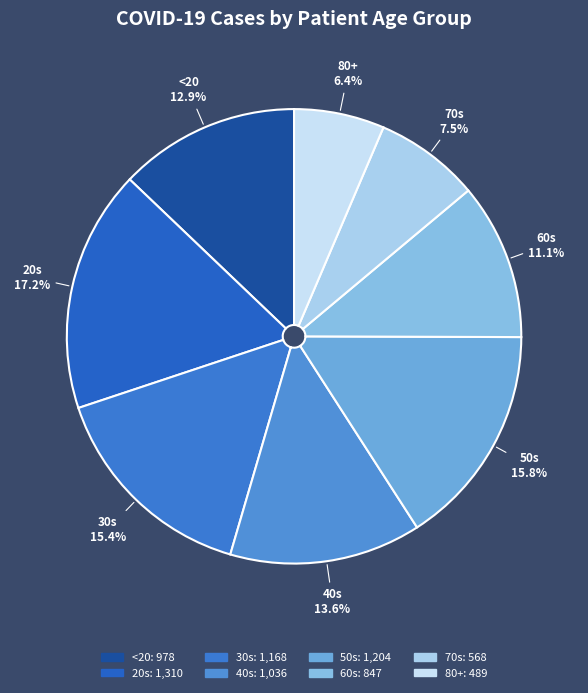

True or false: <20 accounts for 13% of the total.

True